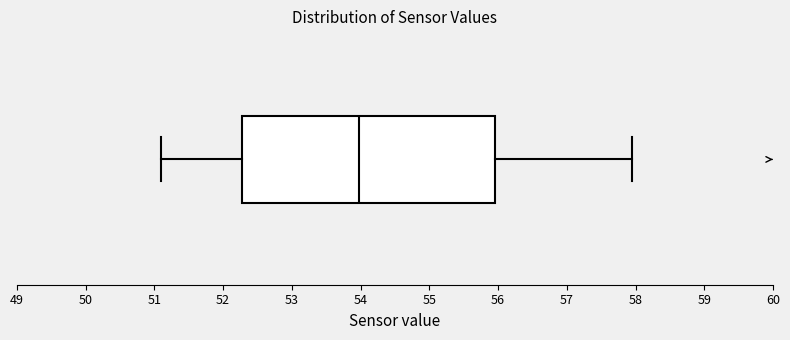

Where does the median line of the box sit on the x-axis? The values are not printed on the chart, so give them approximately, as read against the axis.

54.0